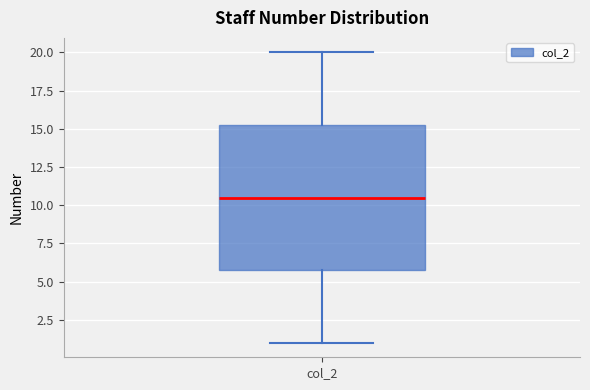

Transcribe this box plot: give where the median line is, the range the box spans, and where the two whiskers end, as read against the y-axis. The values are not printed on the chart, so give them approximately, as read against the axis.

median 10.5, box 6.0 to 15.5, whiskers 1.0 to 20.0